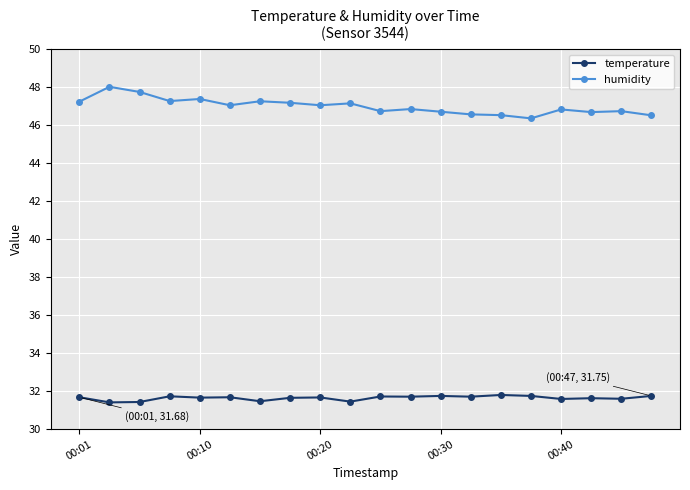

What is the average value of the humidity series?

47.0